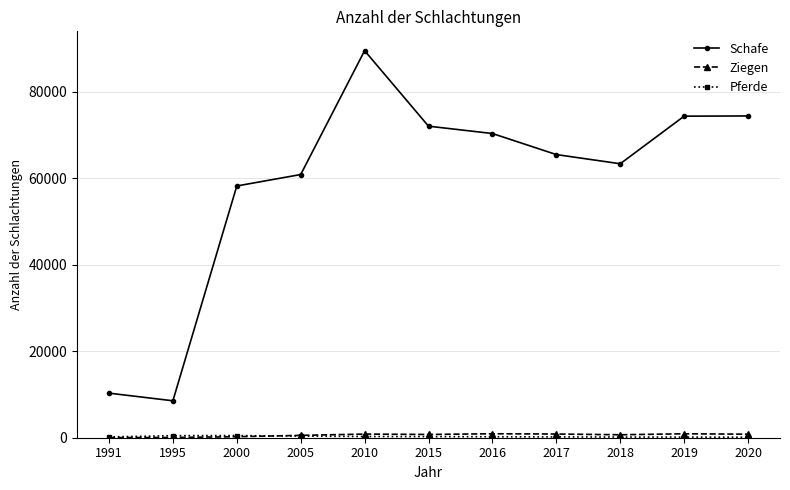

Which series has the widest spread of values?

Schafe